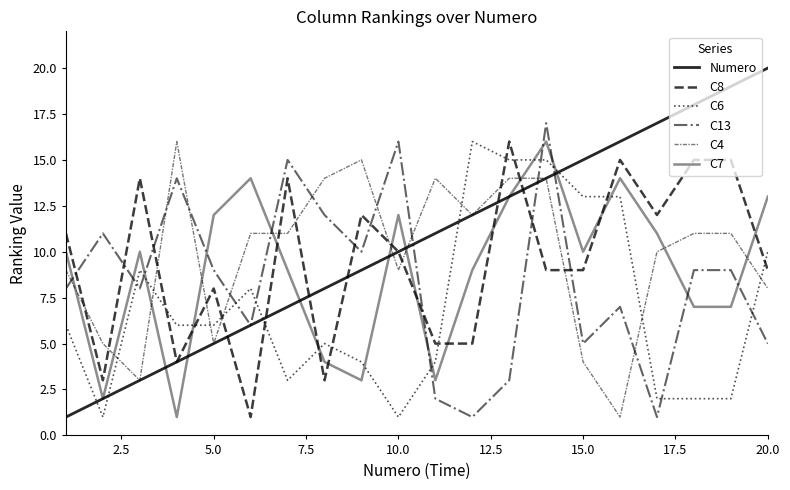

How many lines are shown in the chart?

6